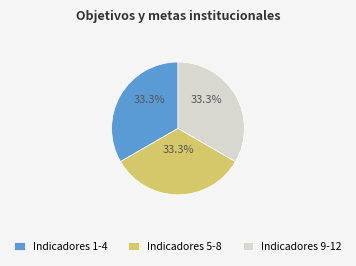

Do Indicadores 5-8 and Indicadores 9-12 together represent more than half of the pie?

Yes